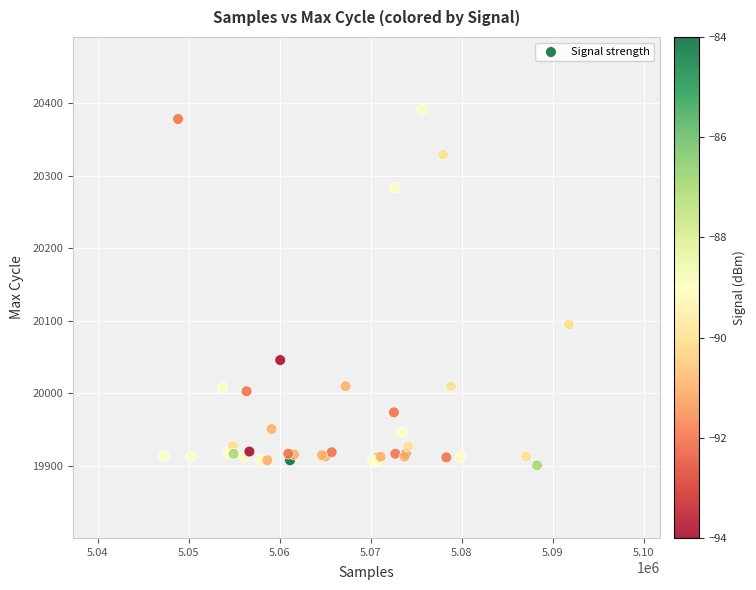

What Y value in the scatter plot is closest to 20146?

20095